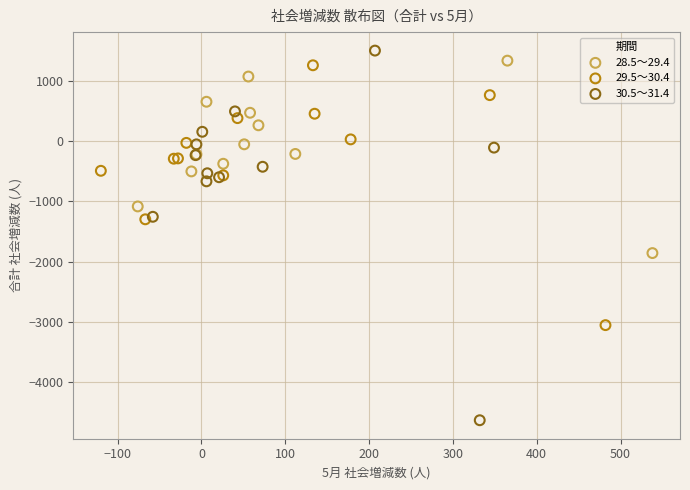

Which series has the largest Y range (max minus min)?

30.5～31.4